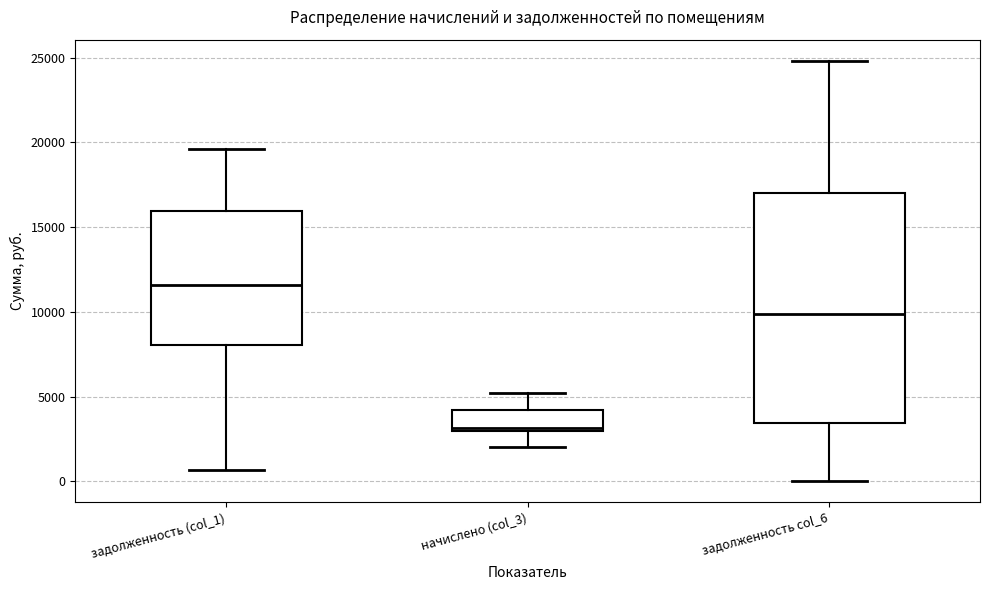

Which box is the tallest, from its lower edge to its upper edge?

задолженность col_6